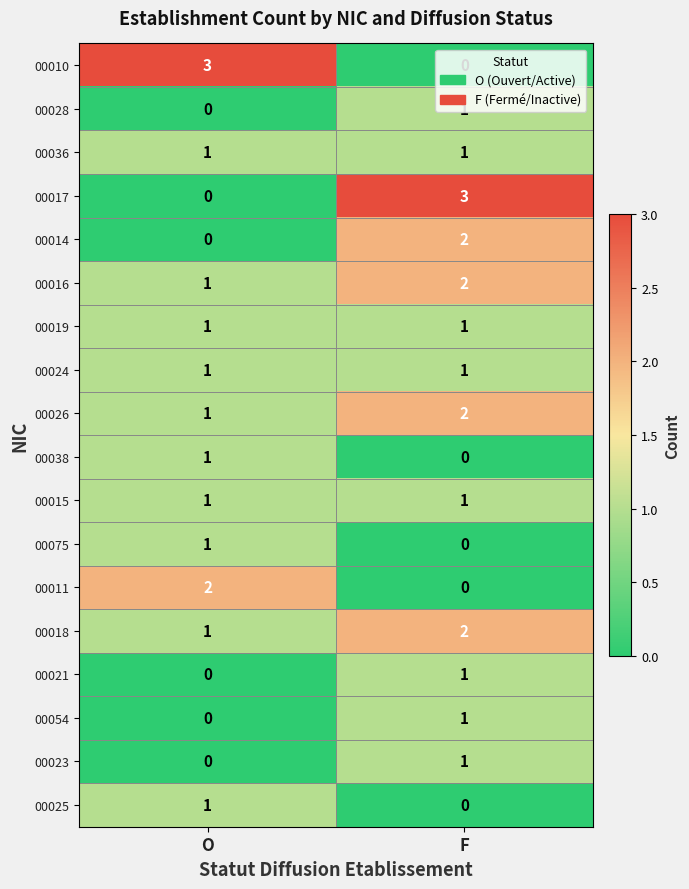

What is the spread (max minus min) of values at F?

3